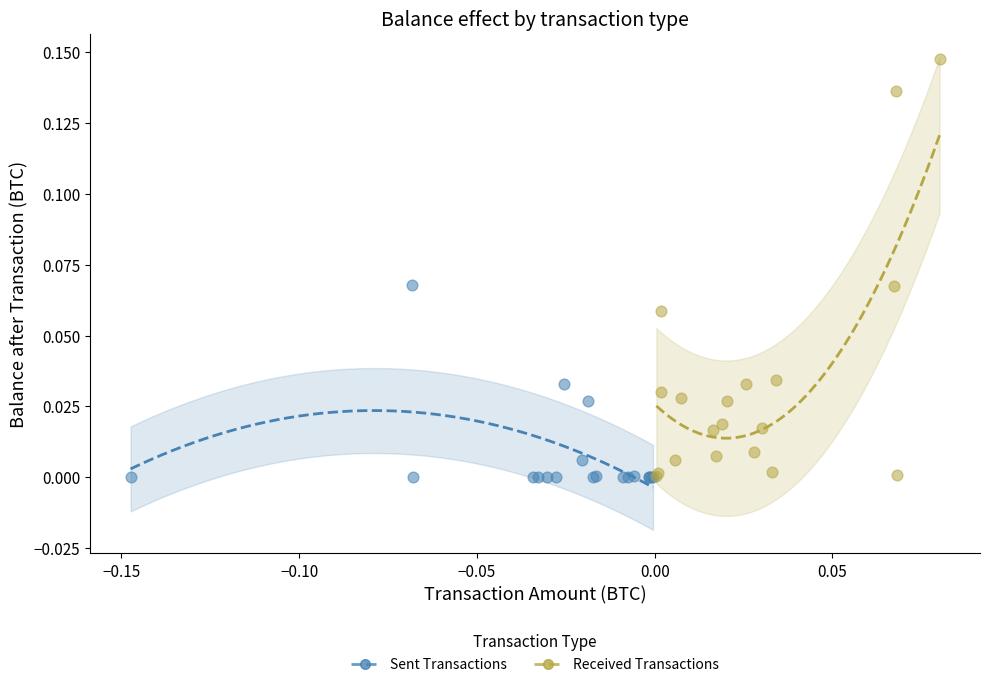

Which series has the largest Y range (max minus min)?

Received Transactions